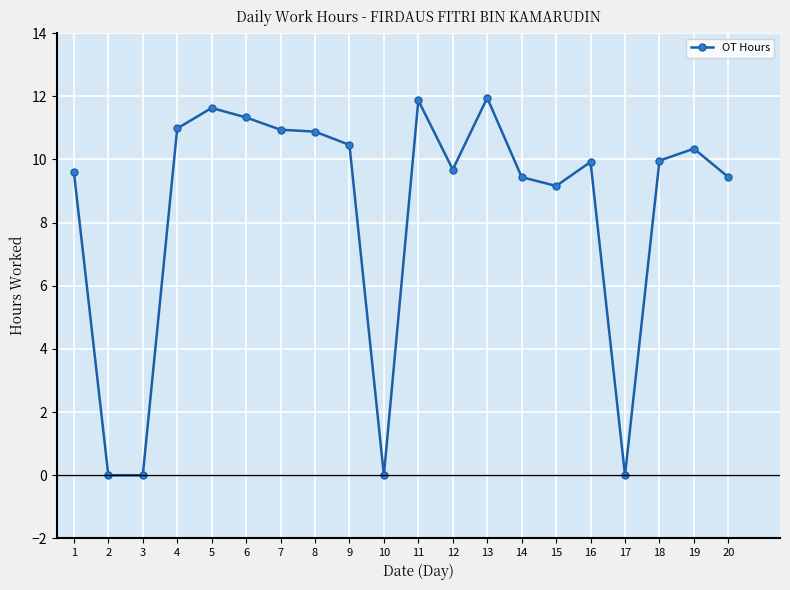

What is the change in value from 1 to 9?

+0.9